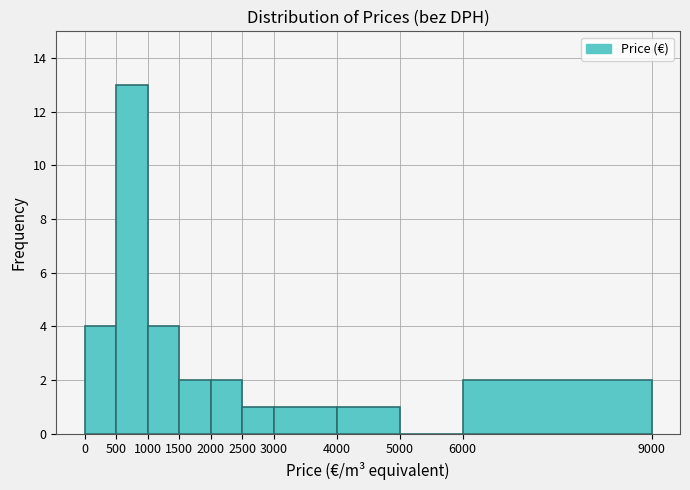

Over which range of the x-axis is the bar tallest?

500 to 1000